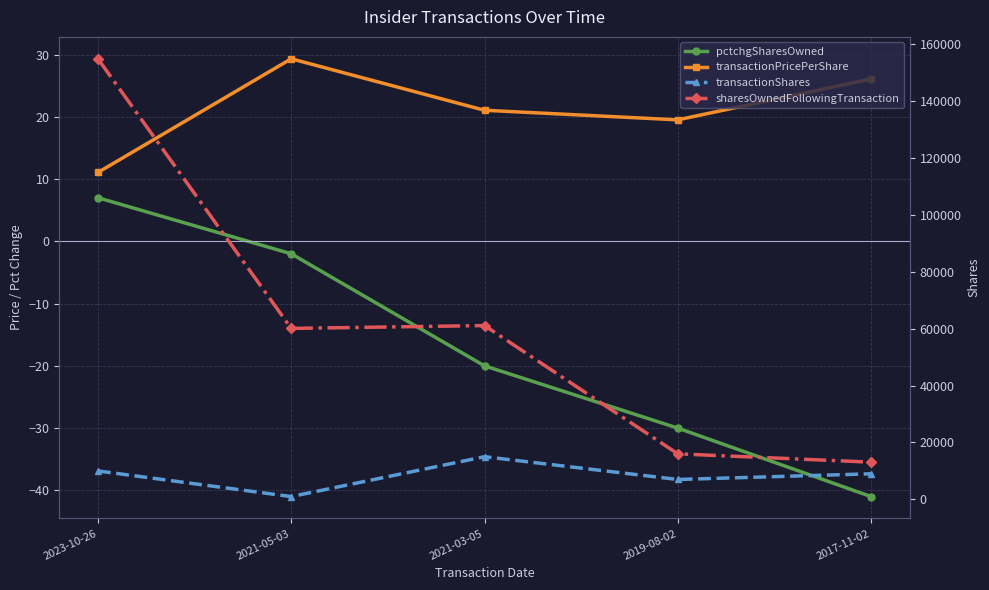

What is the sum of the pctchgSharesOwned values at 2021-03-05 and 2017-11-02?

-61.0